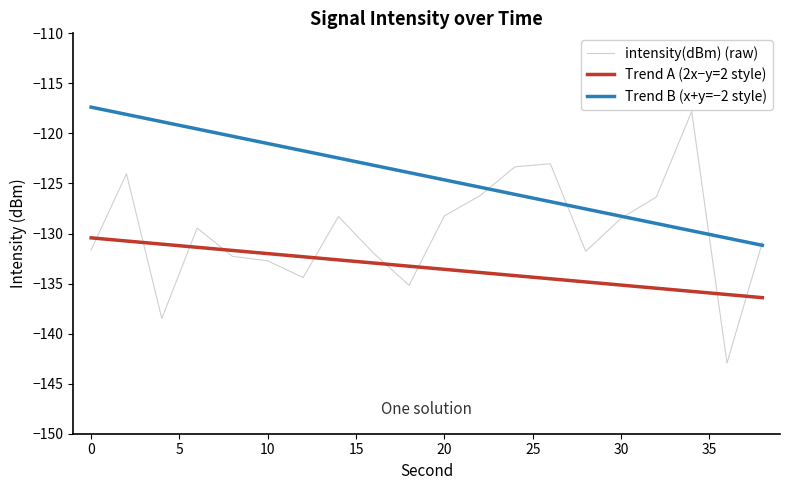

What is the smallest value displayed?

-142.9